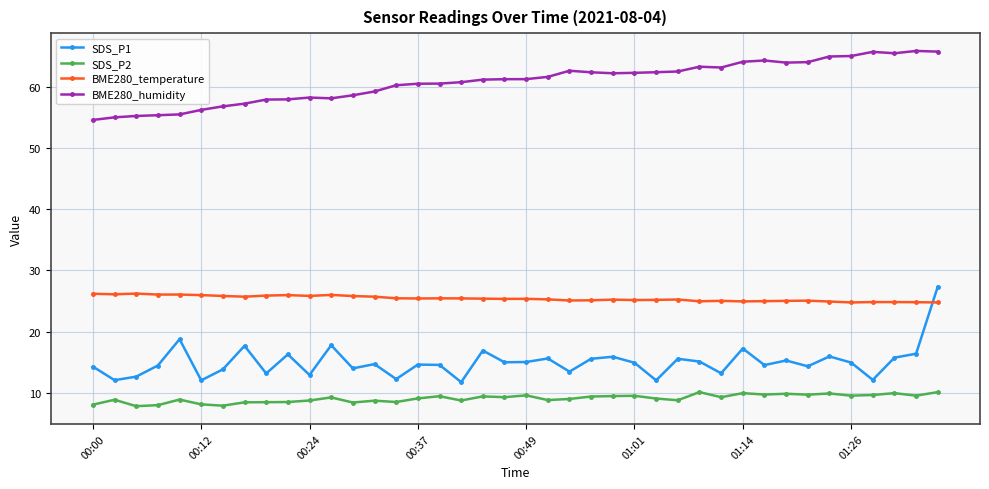

Is this an area chart (filled region under the line)?

No